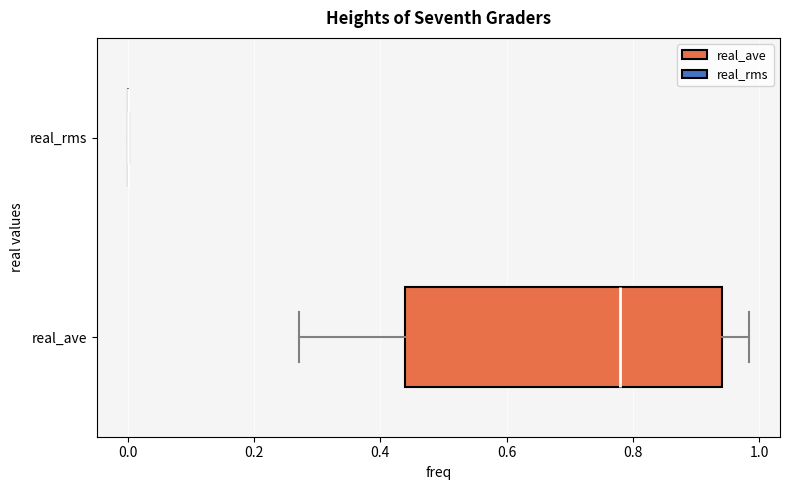

Reading bottom to top, read every box against the x-axis: the position of its median line, the range the box covers, and the ends of its whiskers. The values are not printed on the chart, so give them approximately, as read against the axis.

real_ave: median 0.78, box 0.44 to 0.94, whiskers 0.28 to 0.98
real_rms: box collapsed to a line at 0.00, whiskers 0.00 to 0.00